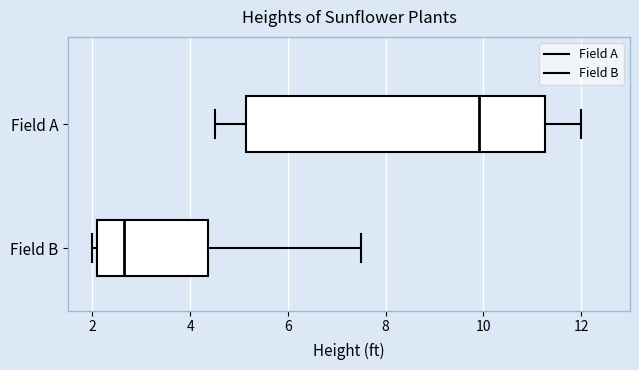

Where does the right whisker of the box for Field B end on the x-axis? The values are not printed on the chart, so give them approximately, as read against the axis.

7.6